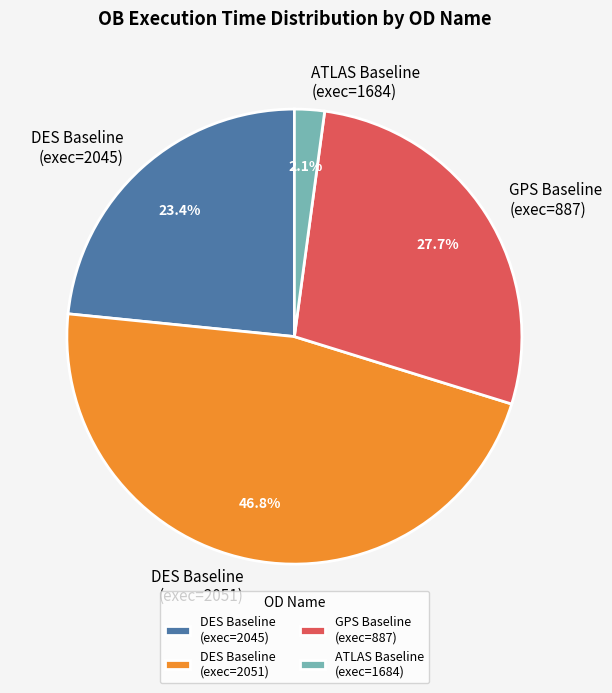

What is the largest slice in the pie chart?

DES Baseline (exec=2051)